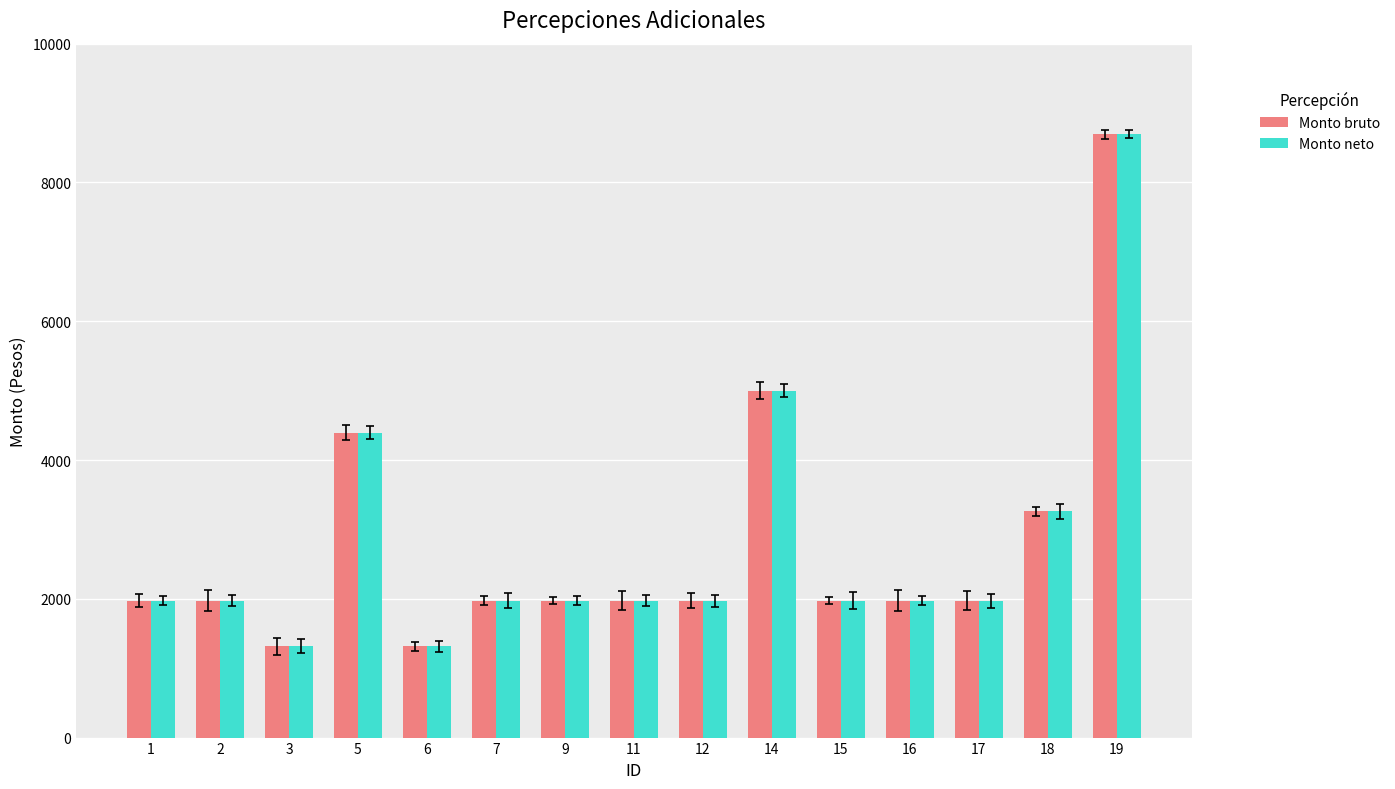

What is the maximum value shown in the chart?

8694.8